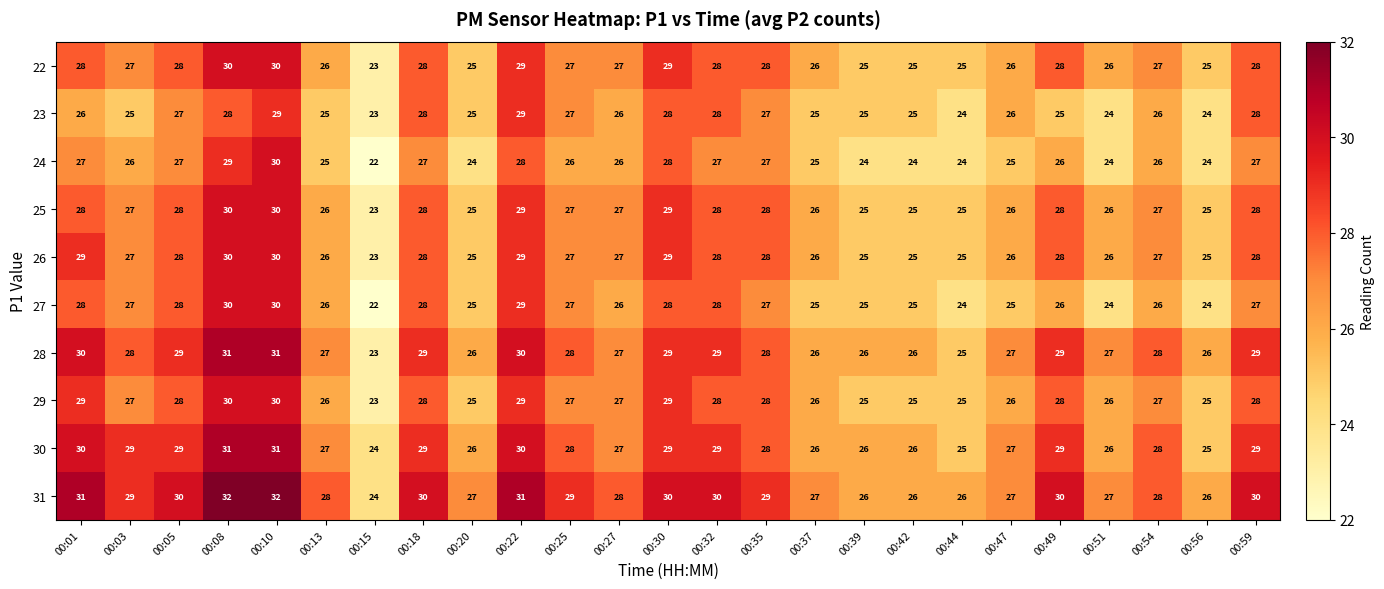

How many distinct data groups are displayed?

10